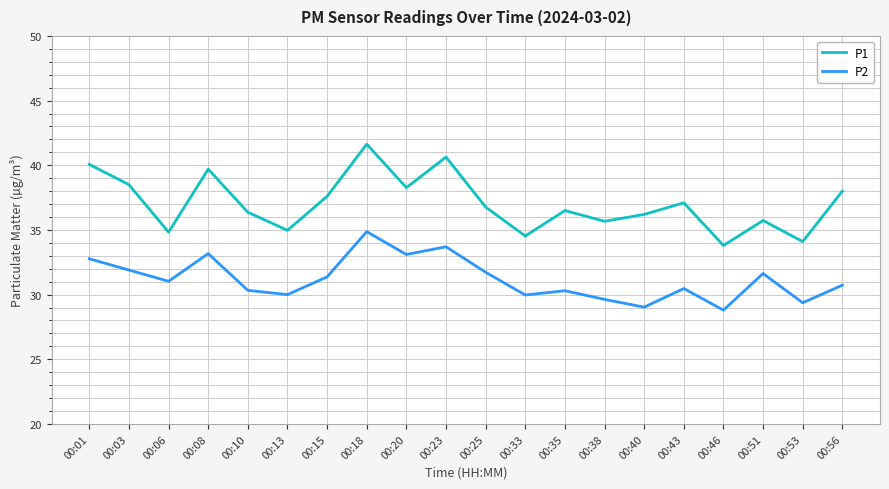

Read the P2 value at 00:03.

31.9